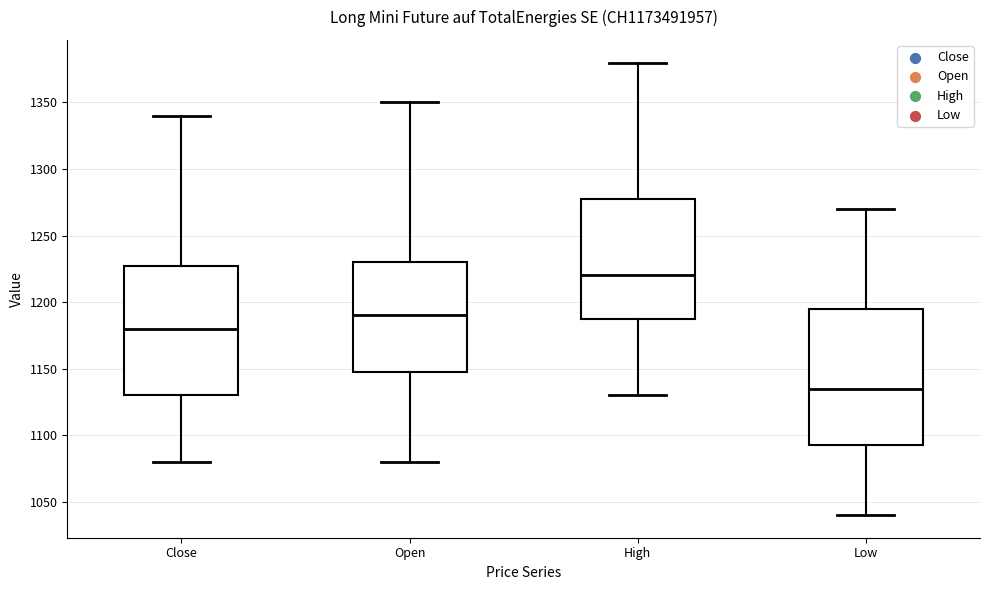

Which box has the lowest median line?

Low